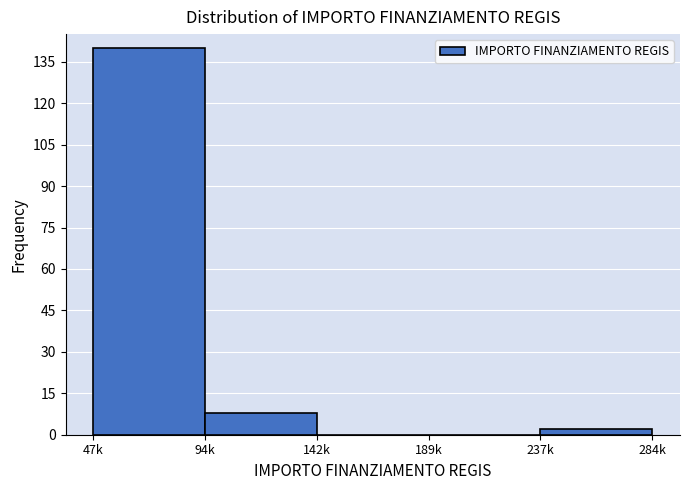

What is the sum of all values?

150